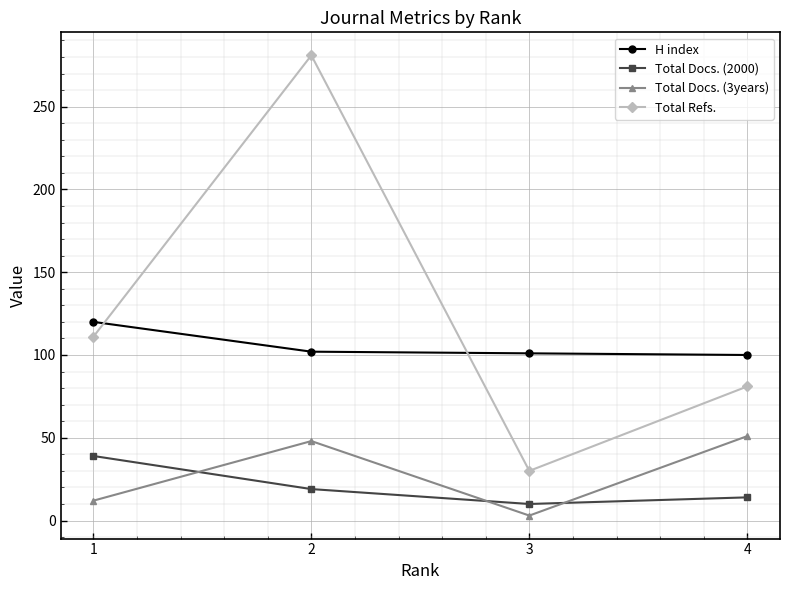

What are all the series names shown in the legend?

H index, Total Docs. (2000), Total Docs. (3years), Total Refs.